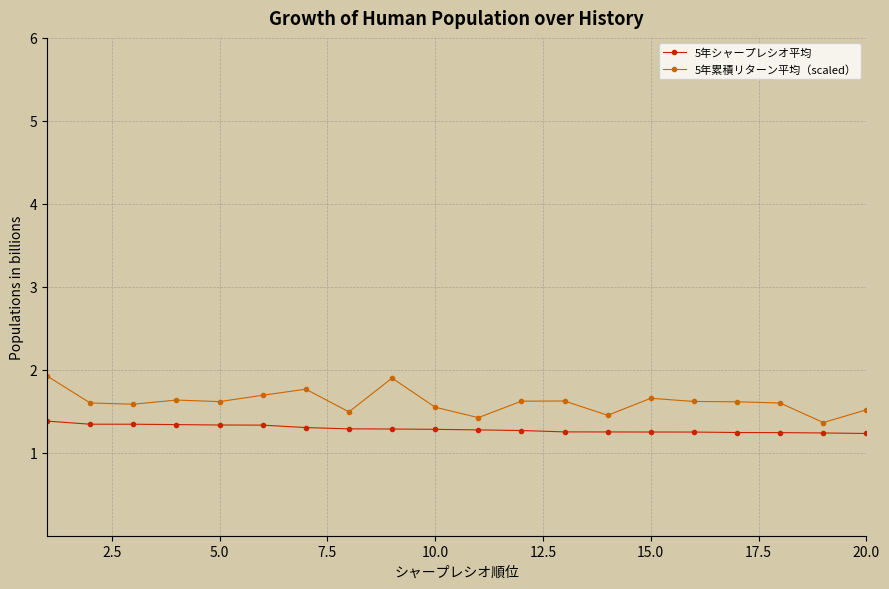

Which series has the largest range (max minus min)?

5年累積リターン平均（scaled）